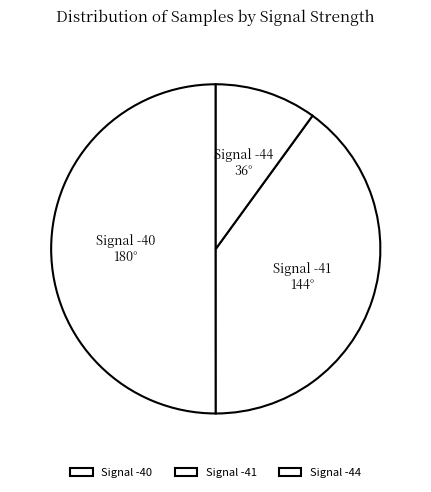

Rank the categories by value from highest to lowest.

Signal -40, Signal -41, Signal -44